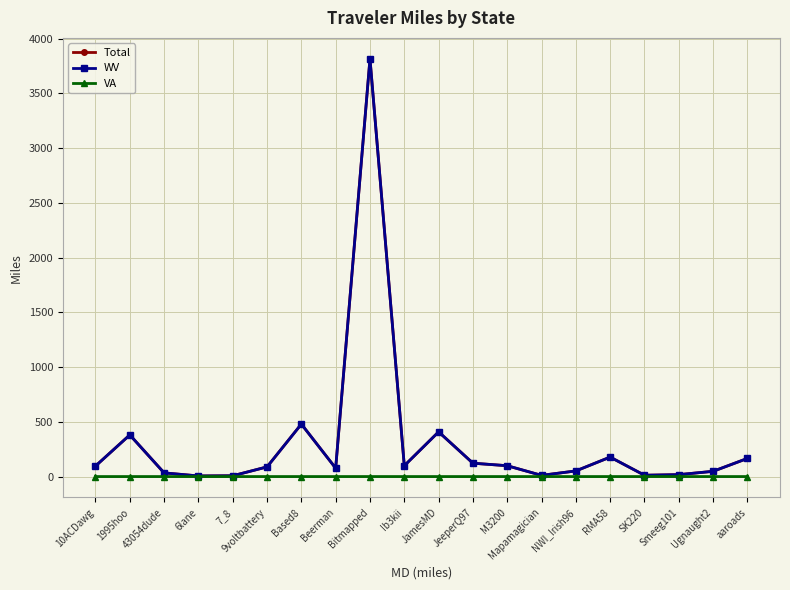

What is the total value across all series at M3200?

198.1